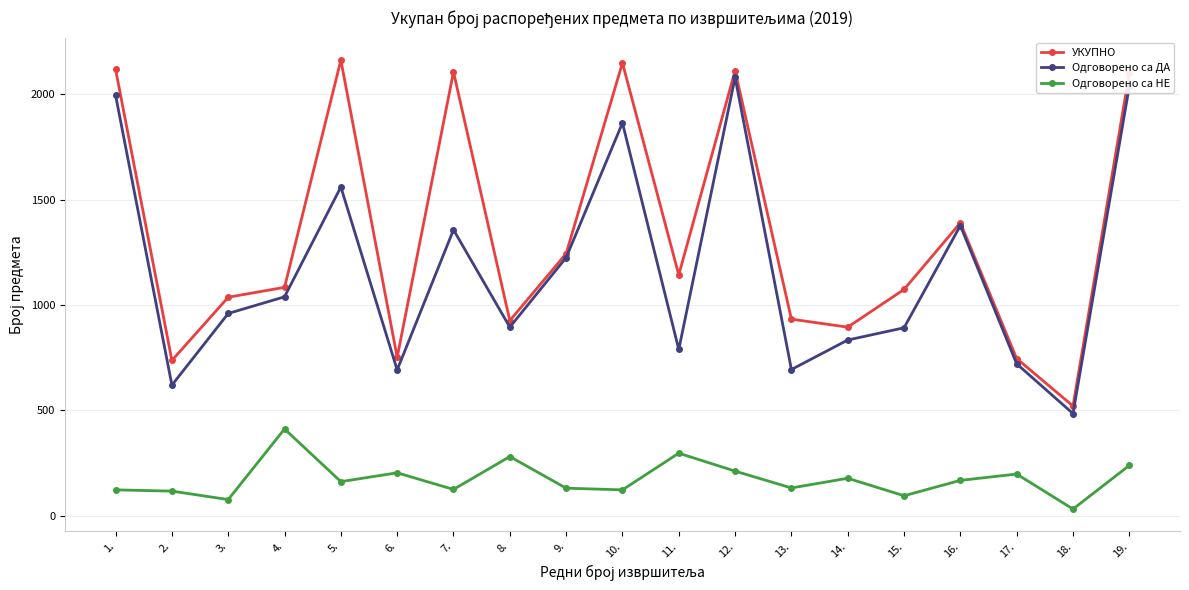

Is this an area chart (filled region under the line)?

No